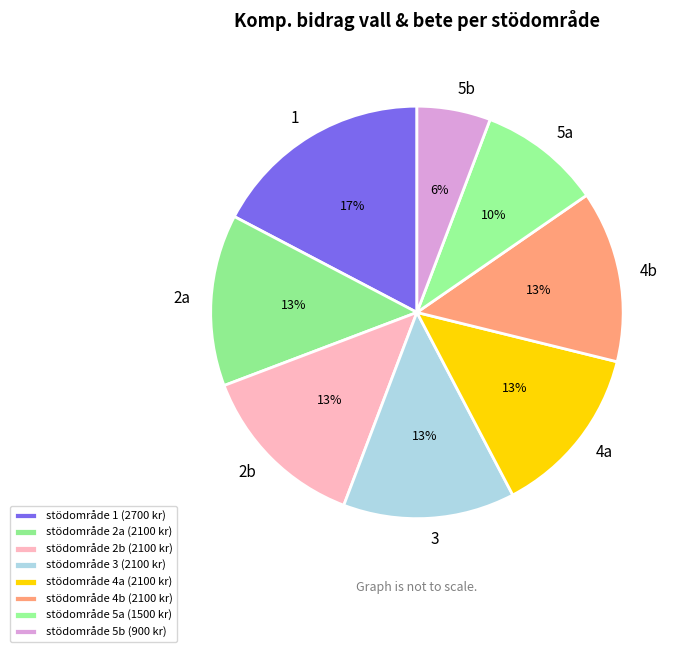

How many segments does this pie chart have?

8